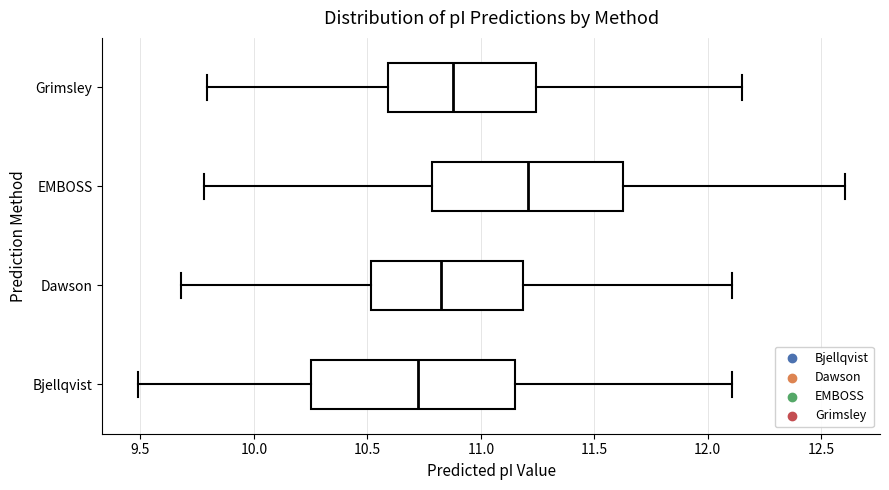

Reading bottom to top, read every box against the x-axis: the position of its median line, the range the box covers, and the ends of its whiskers. The values are not printed on the chart, so give them approximately, as read against the axis.

Bjellqvist: median 10.70, box 10.25 to 11.15, whiskers 9.50 to 12.10
Dawson: median 10.85, box 10.50 to 11.20, whiskers 9.70 to 12.10
EMBOSS: median 11.20, box 10.80 to 11.65, whiskers 9.80 to 12.60
Grimsley: median 10.90, box 10.60 to 11.25, whiskers 9.80 to 12.15